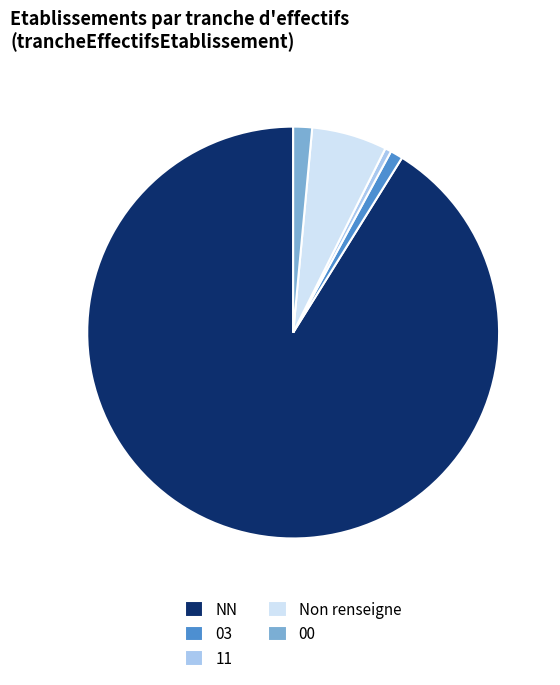

Combined, do Non renseigne and 03 account for over 50%?

No